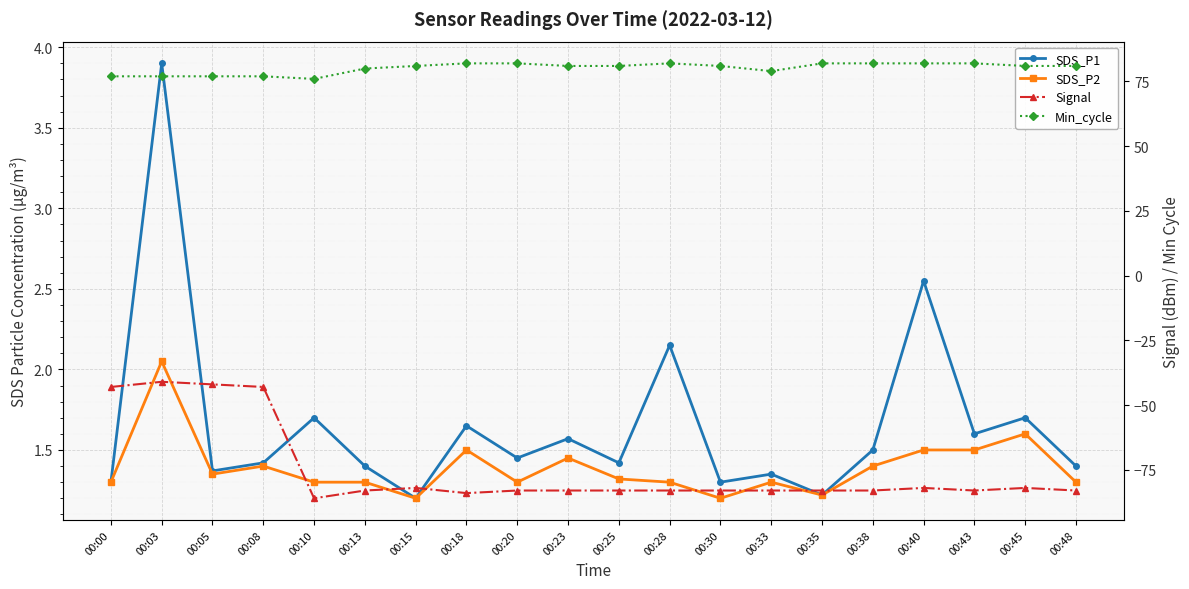

What is the sum of the SDS_P2 values at 00:35 and 00:08?

2.6